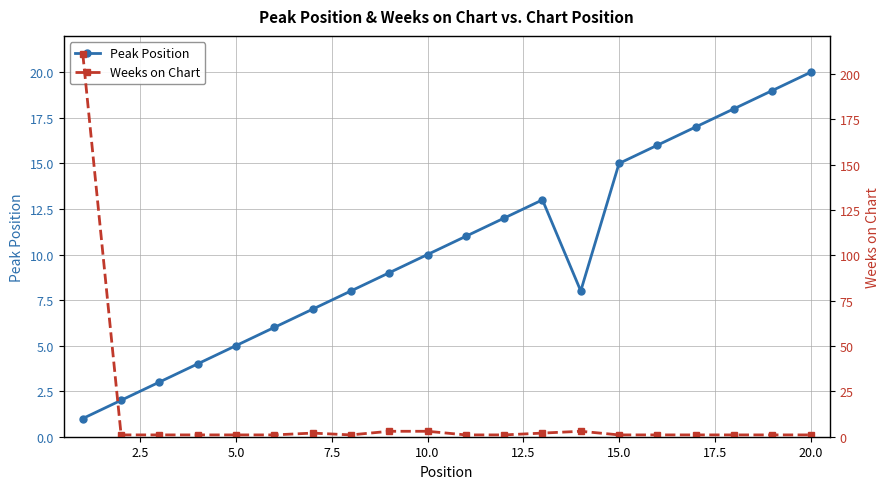

True or false: Peak Position has more than 2 interior local peaks.

False